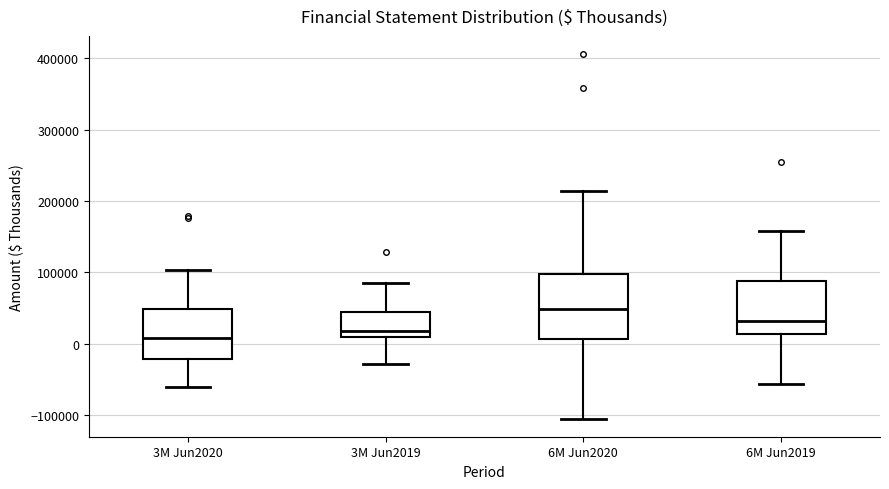

Where does the lower whisker of the box for 6M Jun2019 end on the y-axis? The values are not printed on the chart, so give them approximately, as read against the axis.

-60000